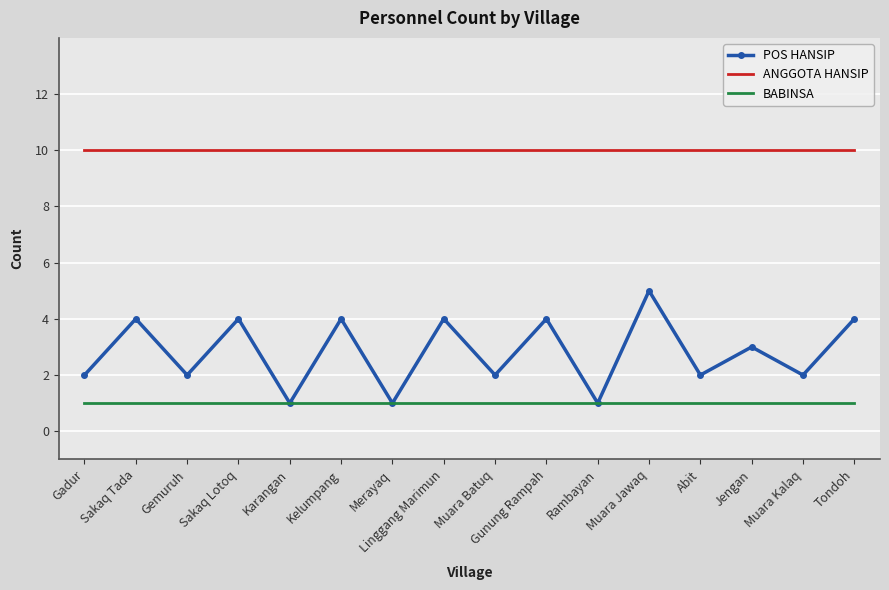

What is the highest value of the BABINSA series?

1